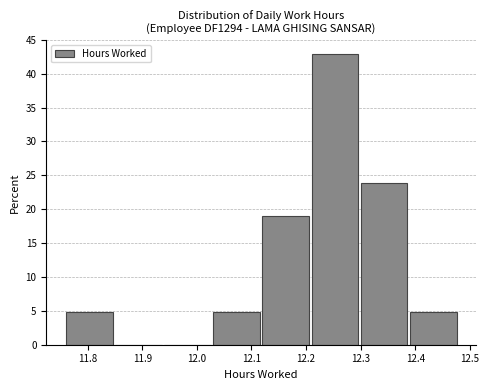

How tall is the bar that spans 11.76 to 11.85 on the x-axis? The values are not printed on the chart, so give them approximately, as read against the axis.

5